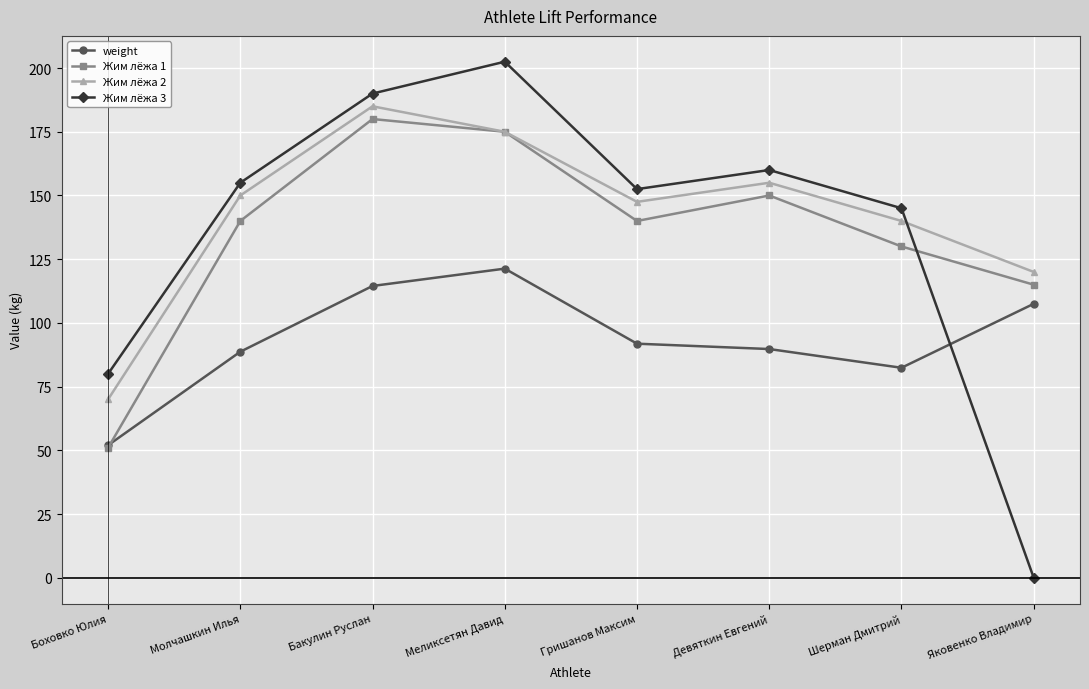

Where is the first local maximum for Жим лёжа 2?

Бакулин Руслан